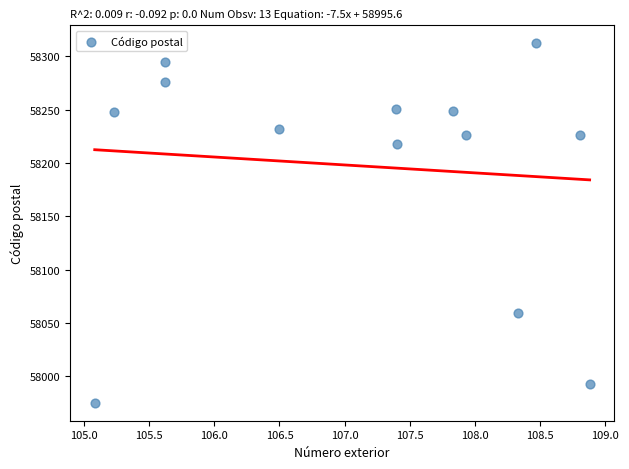

What Y value in the scatter plot is closest to 58143?

58217.9